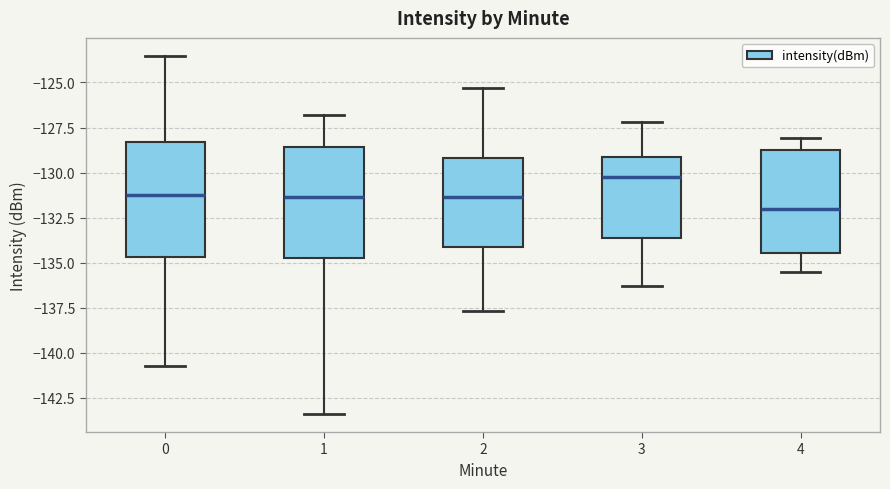

Reading left to right, transcribe this box plot: for each box, give where its median line is, the range the box spans, and where its two whiskers end, as read against the y-axis. The values are not printed on the chart, so give them approximately, as read against the axis.

0: median -131.5, box -134.5 to -128.5, whiskers -141.0 to -123.5
1: median -131.5, box -134.5 to -128.5, whiskers -143.5 to -127.0
2: median -131.5, box -134.0 to -129.0, whiskers -137.5 to -125.5
3: median -130.0, box -133.5 to -129.0, whiskers -136.5 to -127.0
4: median -132.0, box -134.5 to -128.5, whiskers -135.5 to -128.0